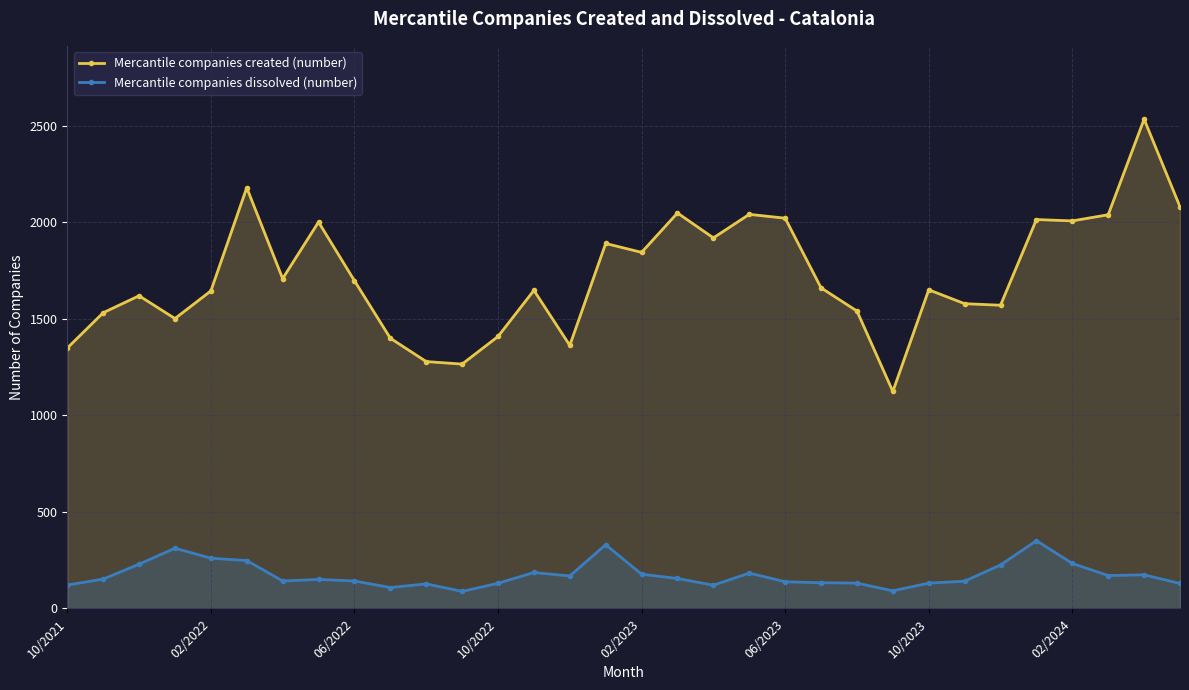

Which series has the largest range (max minus min)?

Mercantile companies created (number)